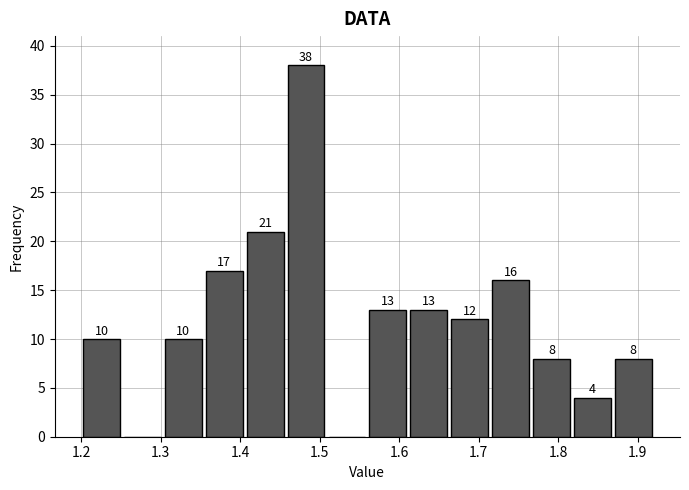

Over which range of the x-axis is the bar tallest?

1.46 to 1.51